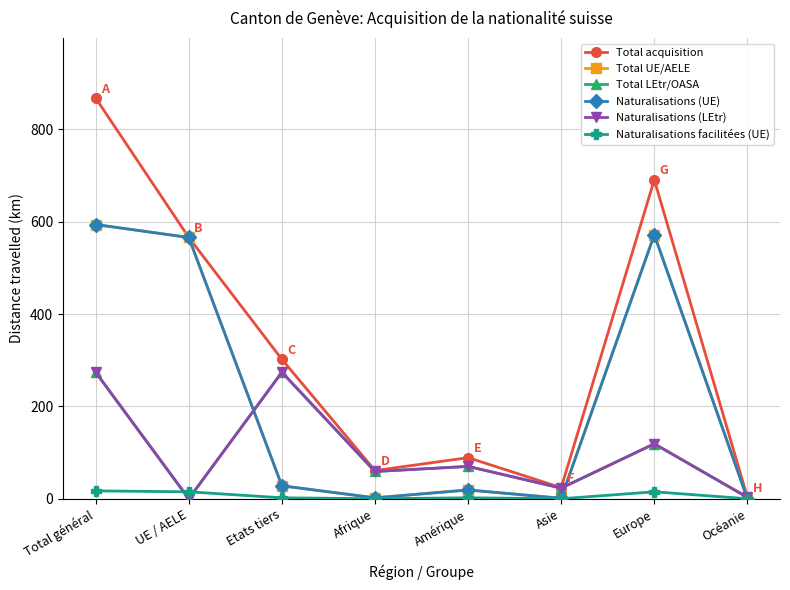

Which category has the highest value across all series?

Total général